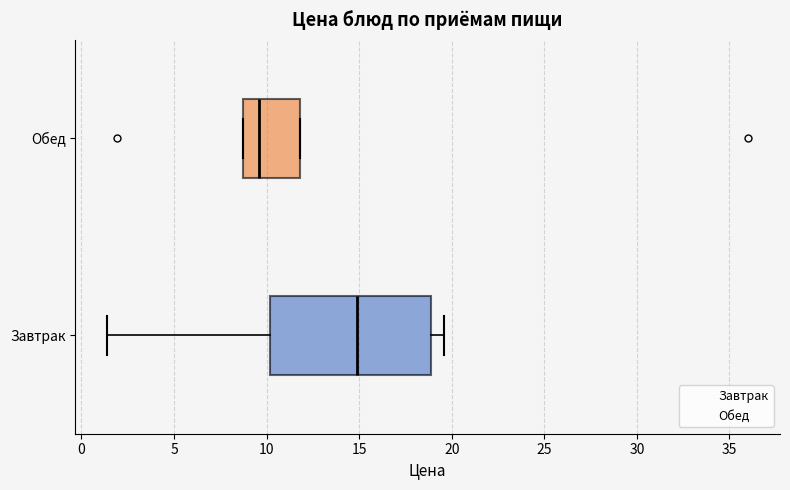

Reading bottom to top, transcribe this box plot: for each box, give where its median line is, the range the box spans, and where its two whiskers end, as read against the x-axis. The values are not printed on the chart, so give them approximately, as read against the axis.

Завтрак: median 15.0, box 10.0 to 19.0, whiskers 1.5 to 19.5
Обед: median 9.5, box 8.5 to 12.0, whiskers 8.5 to 12.0